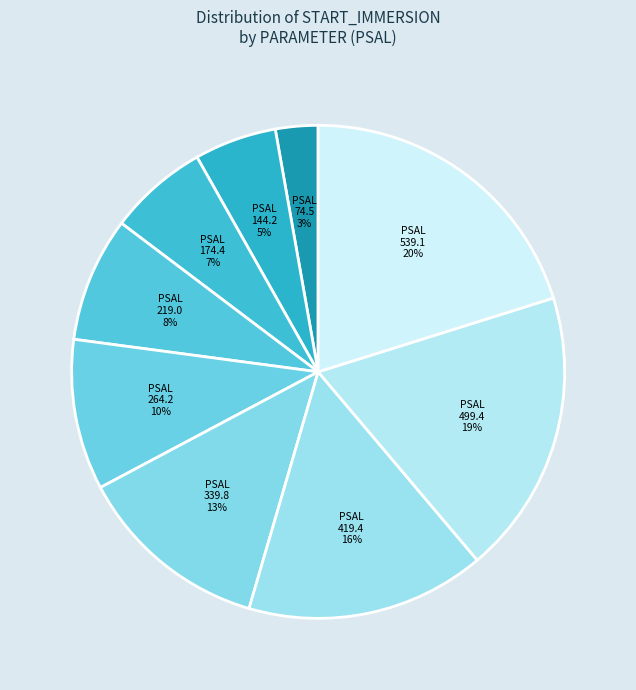

Is there a majority slice in this chart?

No